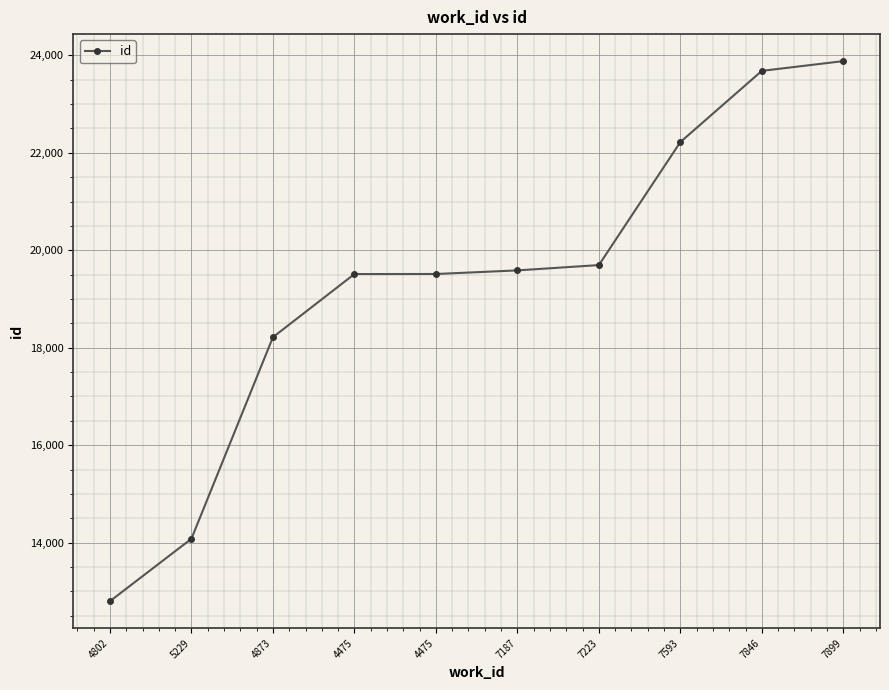

List the labels in order of value, largest first.

7899, 7846, 7593, 7223, 7187, 4475, 4475, 4873, 5229, 4802